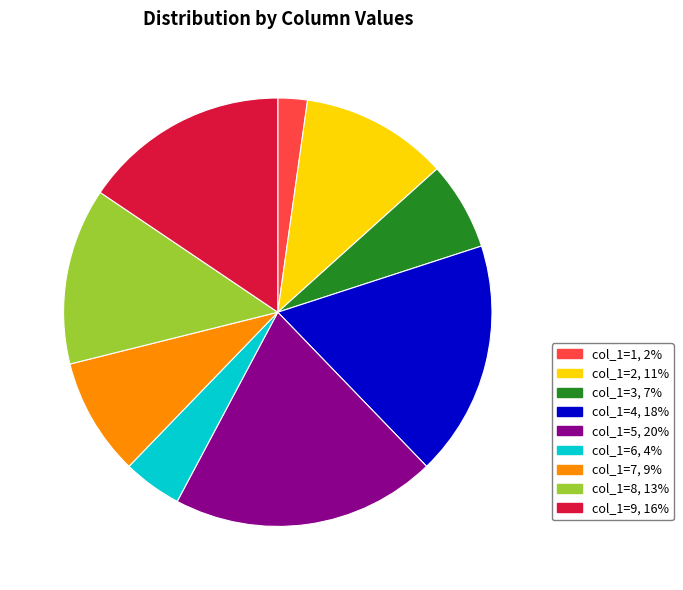

Which slice is the largest?

col_1=5, 20%